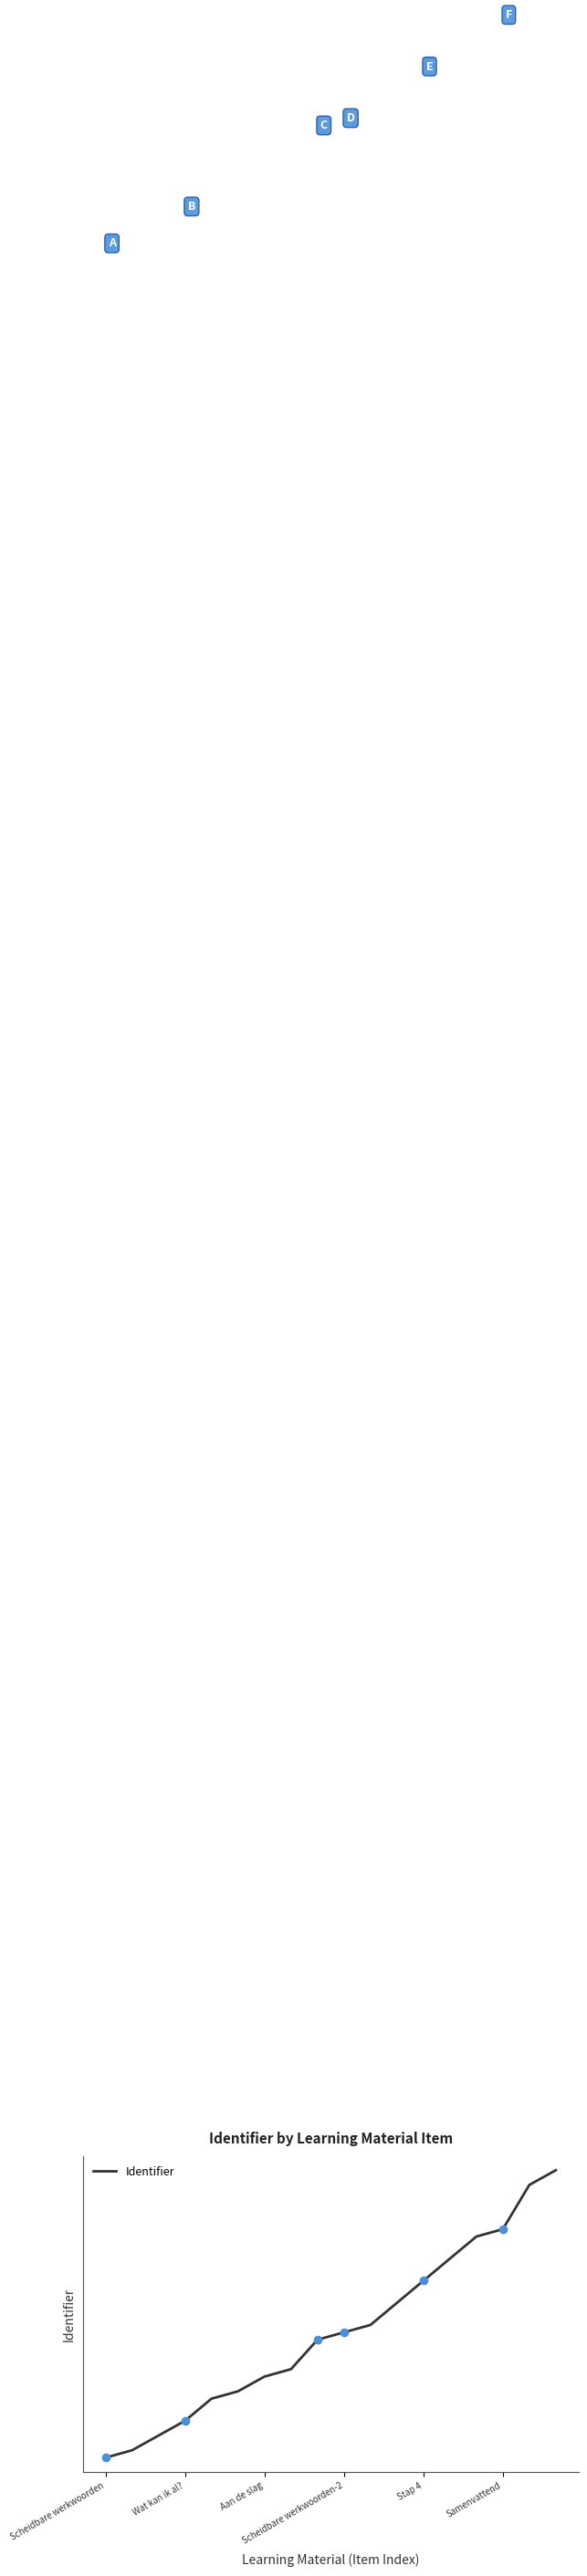

Is this an area chart (filled region under the line)?

No